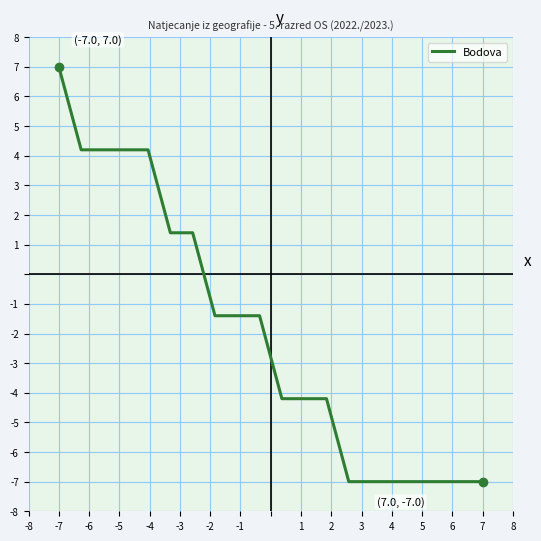

What is the maximum value shown in the chart?

7.0